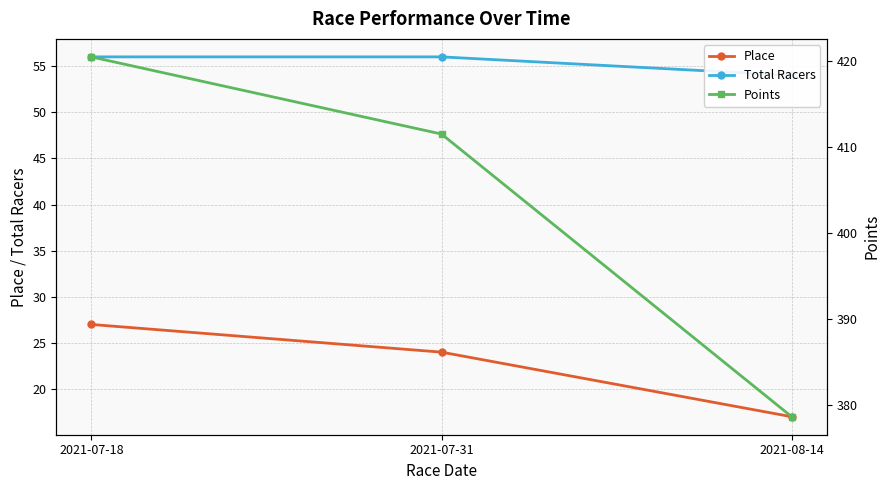

What is the difference between the Points values at 2021-08-14 and 2021-07-31?

32.9